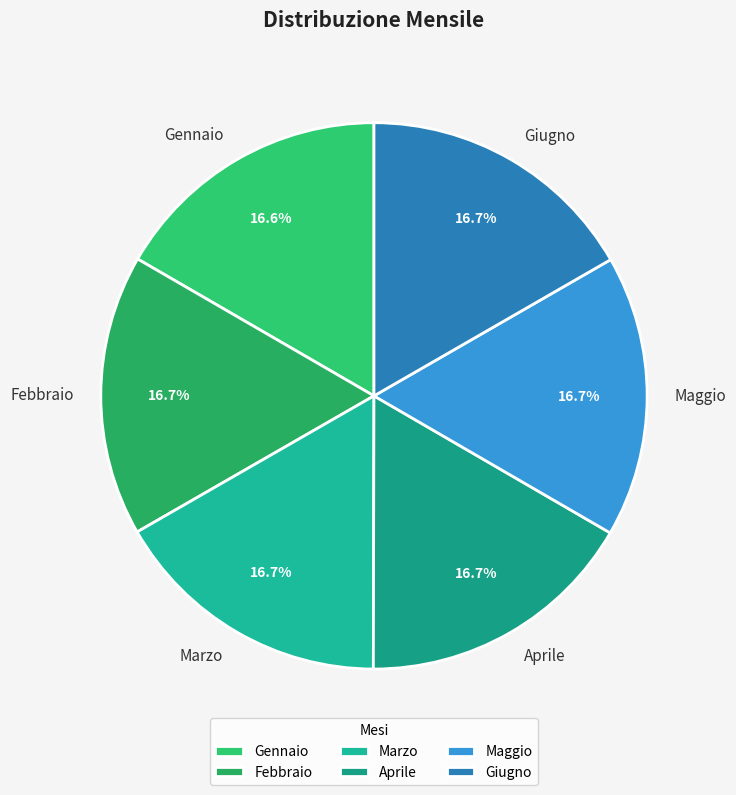

How many segments does this pie chart have?

6